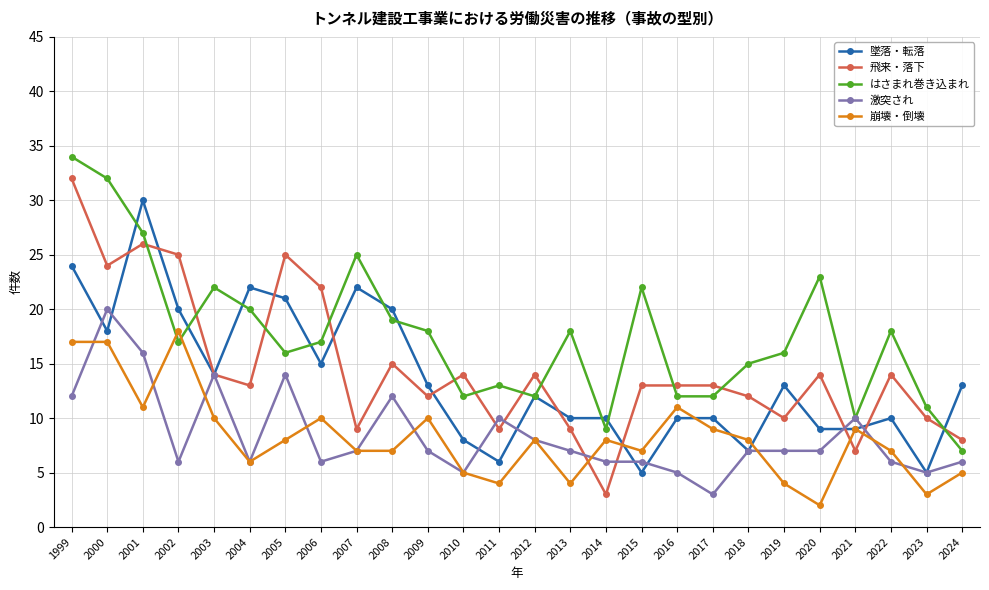

How many distinct data groups are displayed?

5